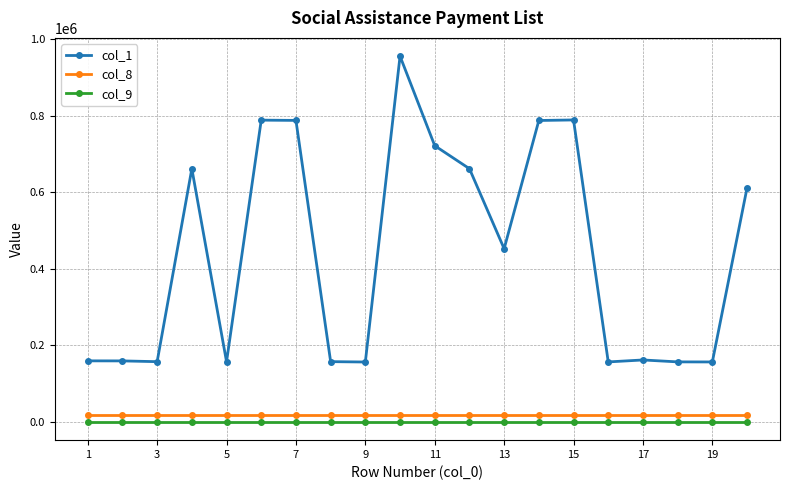

True or false: col_1 and col_8 intersect in this chart.

False